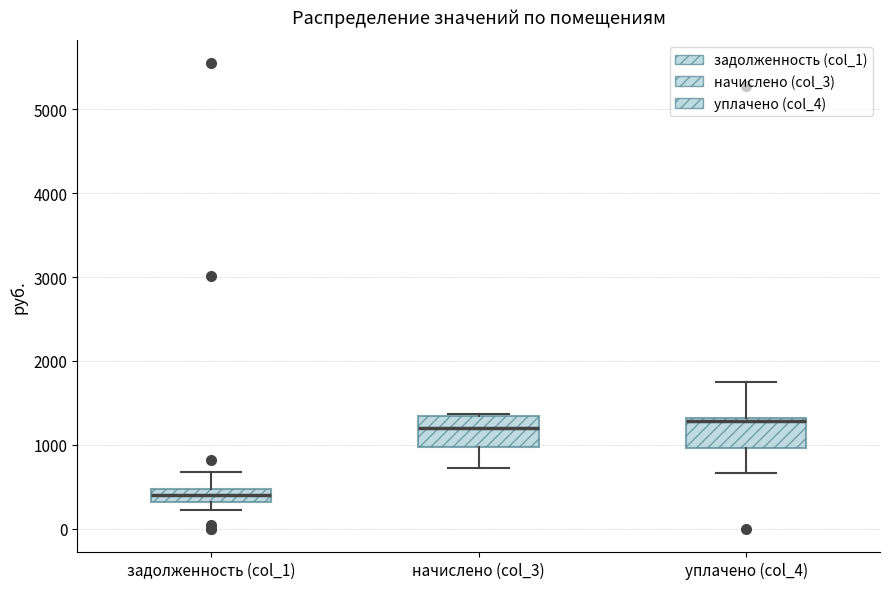

Where is the lower edge of the box for уплачено (col_4) on the y-axis? The values are not printed on the chart, so give them approximately, as read against the axis.

1000